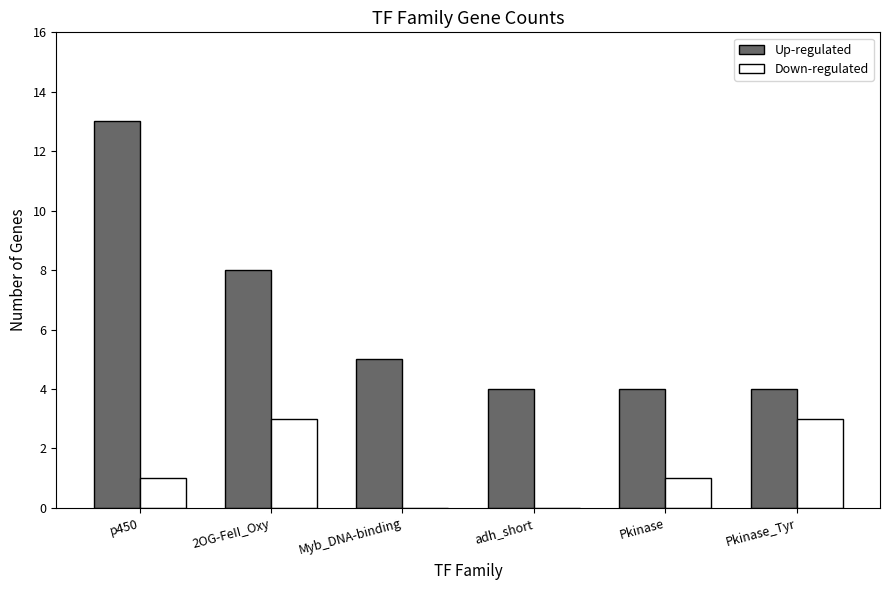

True or false: Down-regulated has a value of 2 at Myb_DNA-binding.

False